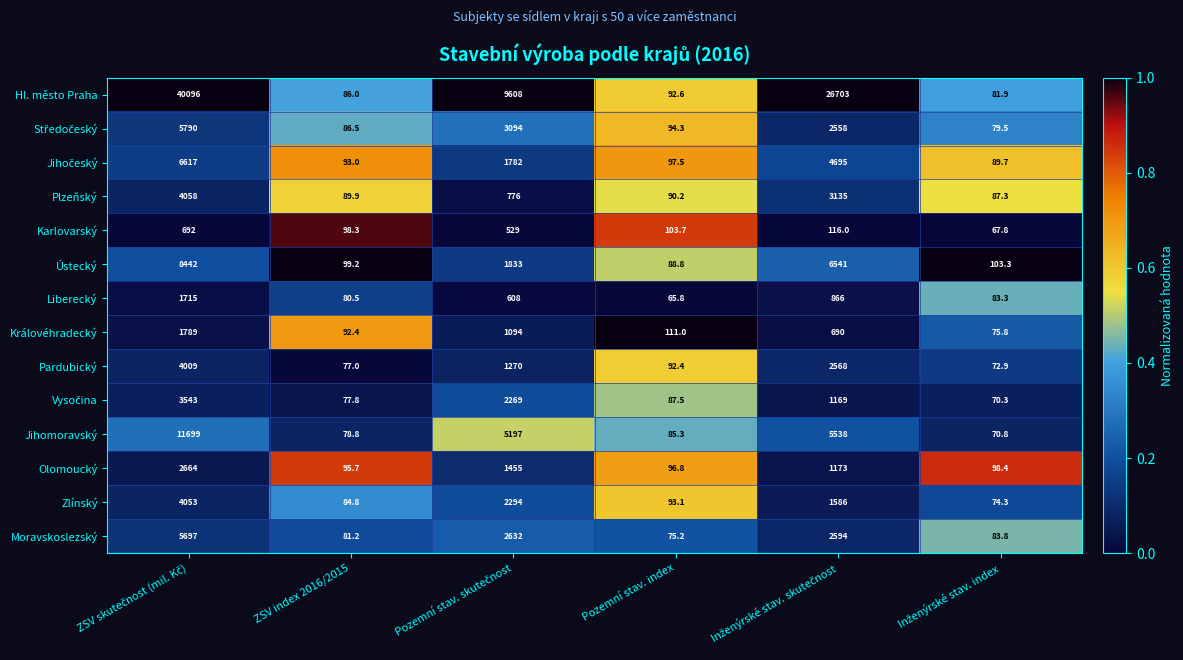

The value of Hl. město Praha at ZSV index 2016/2015 is 141.8. True or false?

False